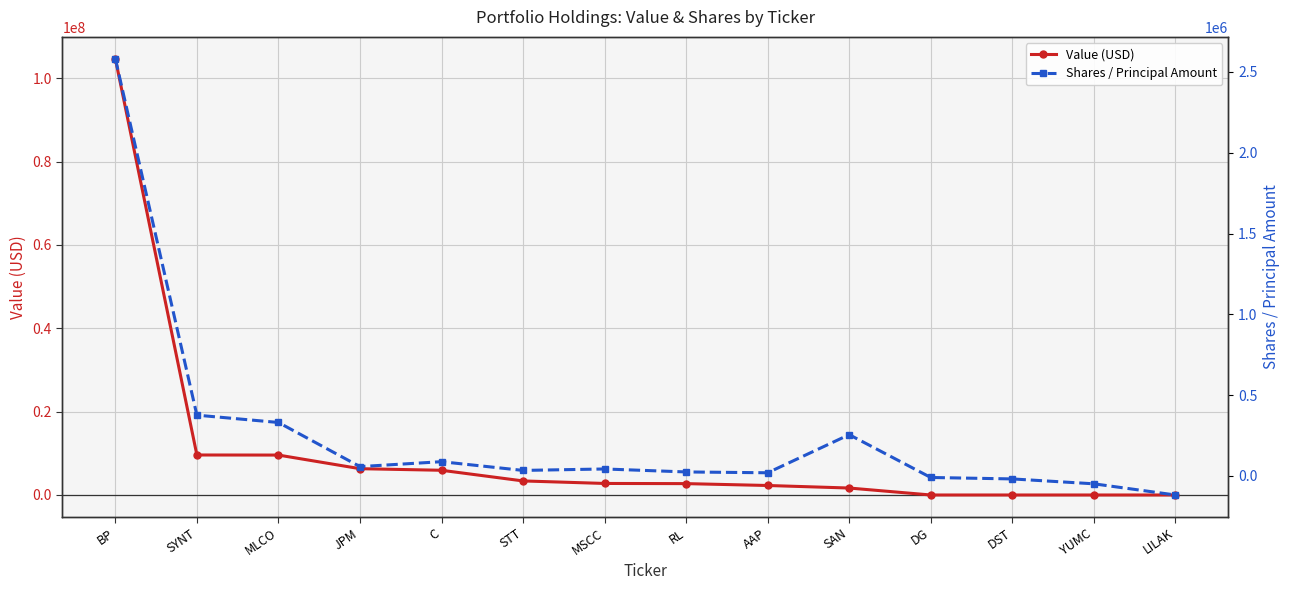

How many data points in Value (USD) are less than 2768000?

7